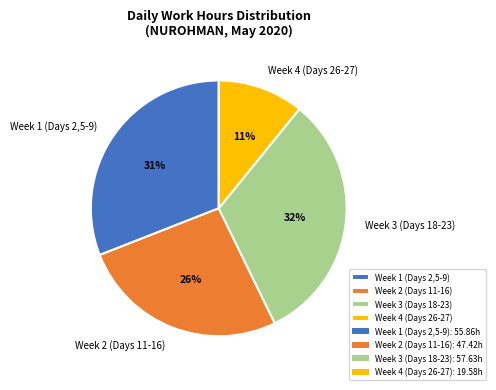

What is the largest slice in the pie chart?

Week 3 (Days 18-23)